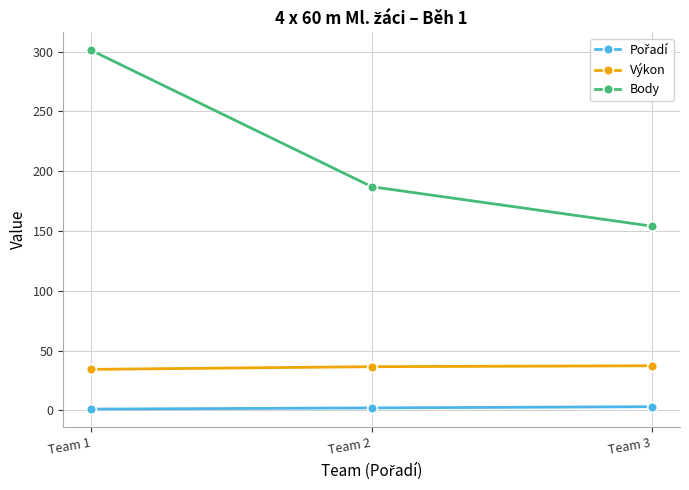

At which category does the chart reach its peak across all series?

Team 1